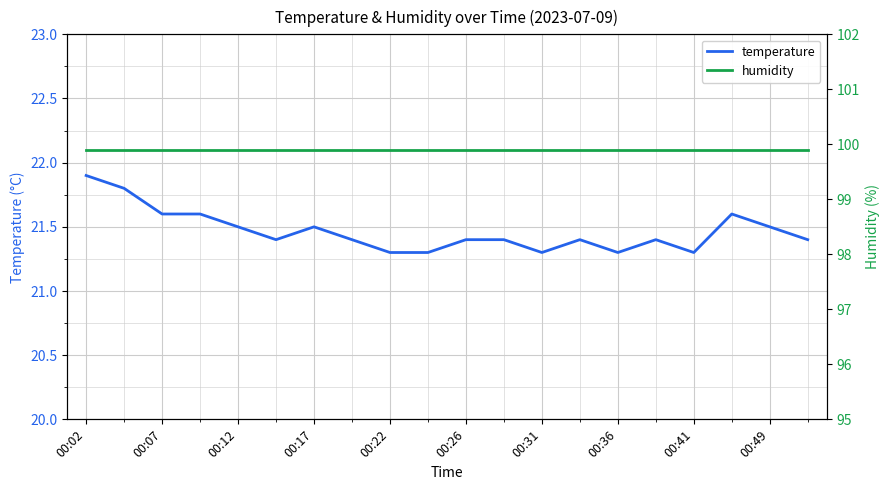

Which series has the largest total across all categories?

humidity